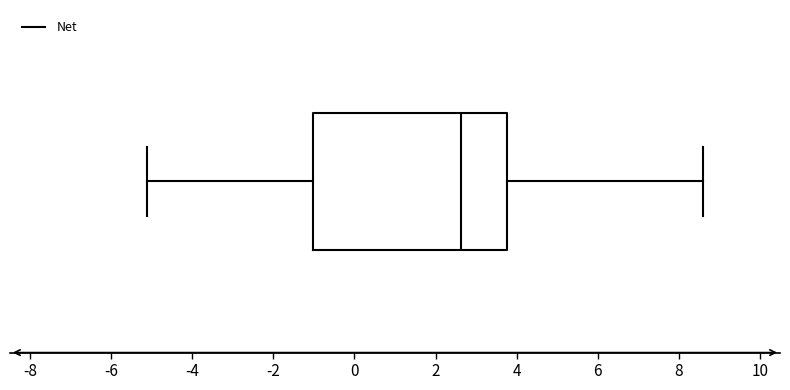

Read this box plot against the x-axis: the position of the median line, the range covered by the box, and the ends of both whiskers. The values are not printed on the chart, so give them approximately, as read against the axis.

median 2.6, box -1.0 to 3.8, whiskers -5.2 to 8.6